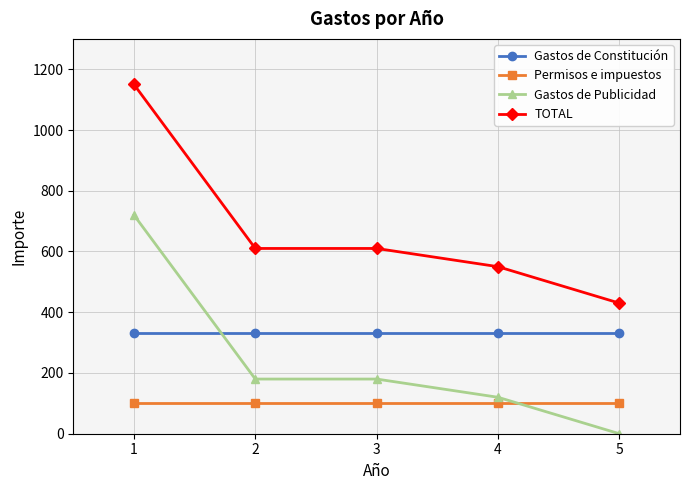

Reading left to right, extract all data points from this chart.

Gastos de Constitución: 330	330	330	330	330
Permisos e impuestos: 100	100	100	100	100
Gastos de Publicidad: 720	180	180	120	0
TOTAL: 1150	610	610	550	430